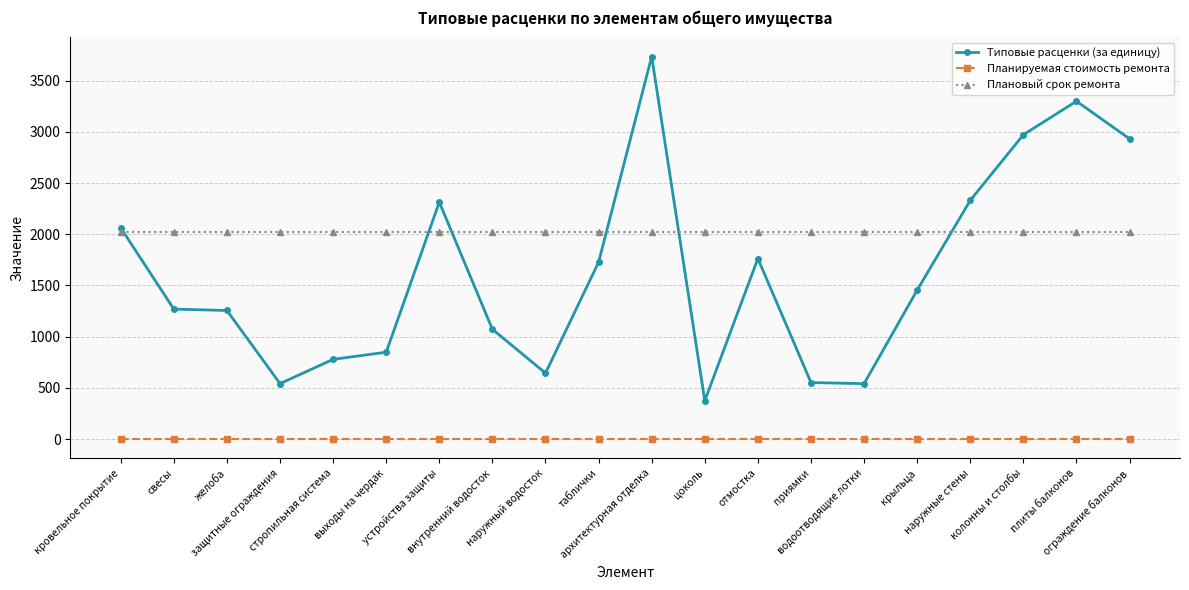

Which label corresponds to the largest value in the chart?

архитектурная отделка